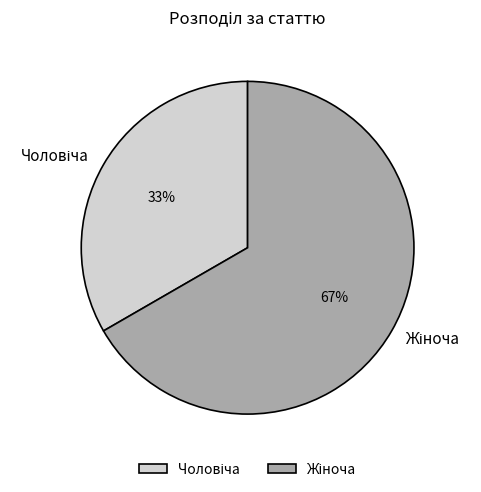

Is there a majority slice in this chart?

Yes